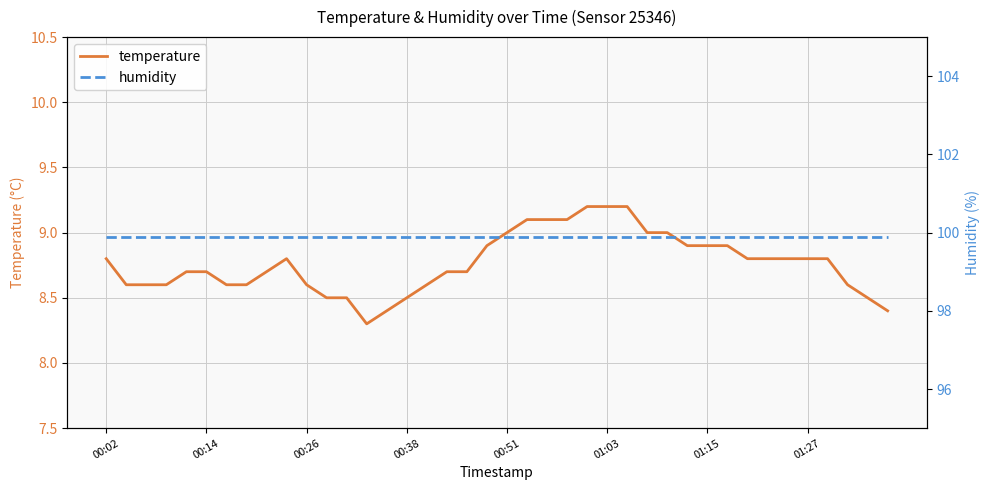

Does the chart have visible grid lines?

Yes